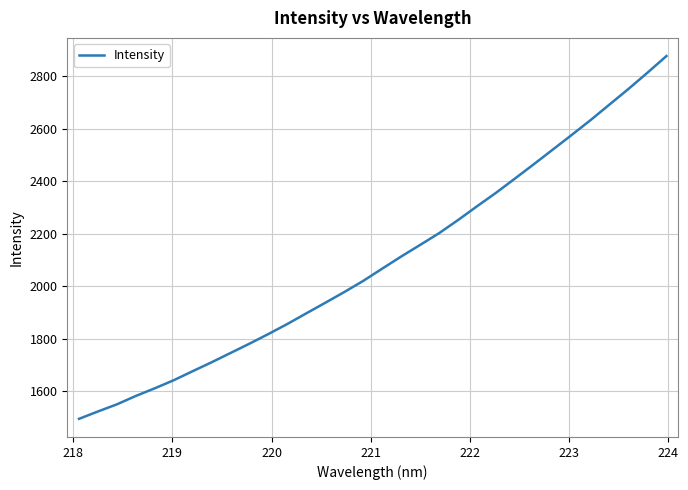

What is the minimum value shown in the chart?

1495.5